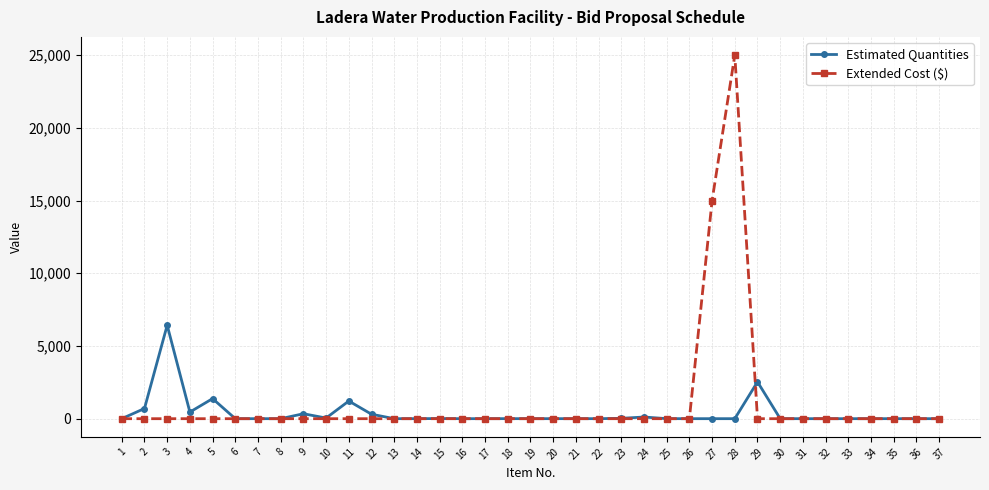

Is it true that Estimated Quantities equals 1 at 6?

True